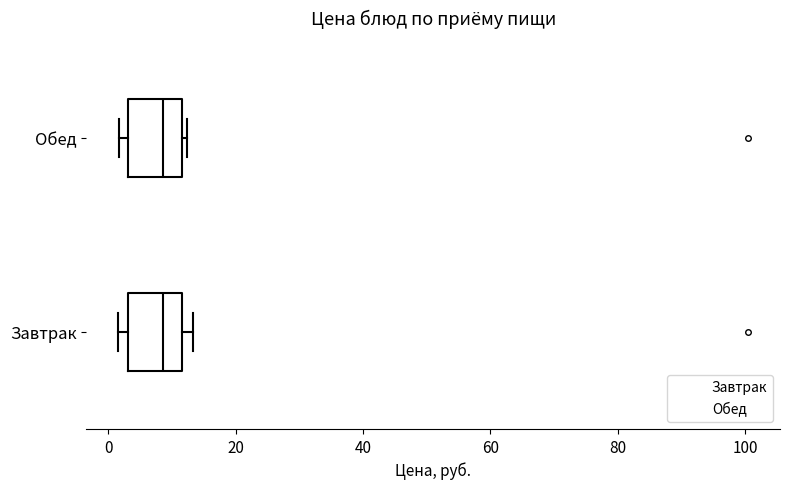

Reading bottom to top, read every box against the x-axis: the position of its median line, the range the box covers, and the ends of its whiskers. The values are not printed on the chart, so give them approximately, as read against the axis.

Завтрак: median 8, box 4 to 12, whiskers 2 to 14
Обед: median 8, box 4 to 12, whiskers 2 to 12 (just right of the box's right edge)